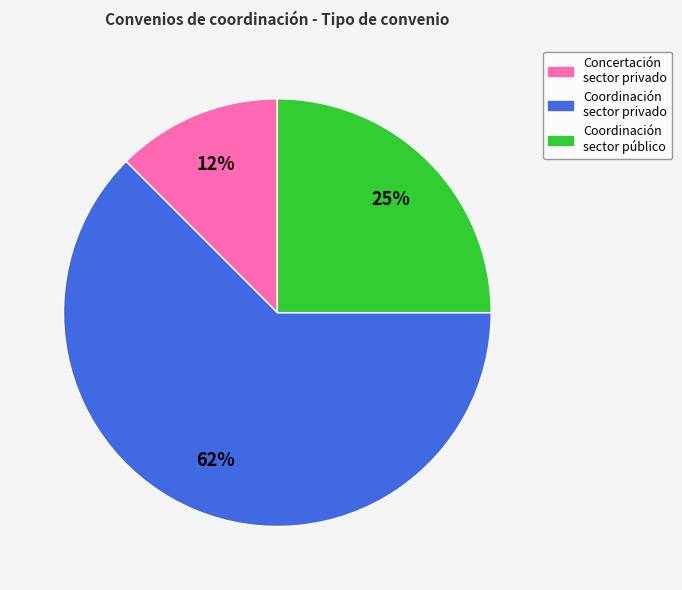

To the nearest percent, what is the average slice percentage?

33%